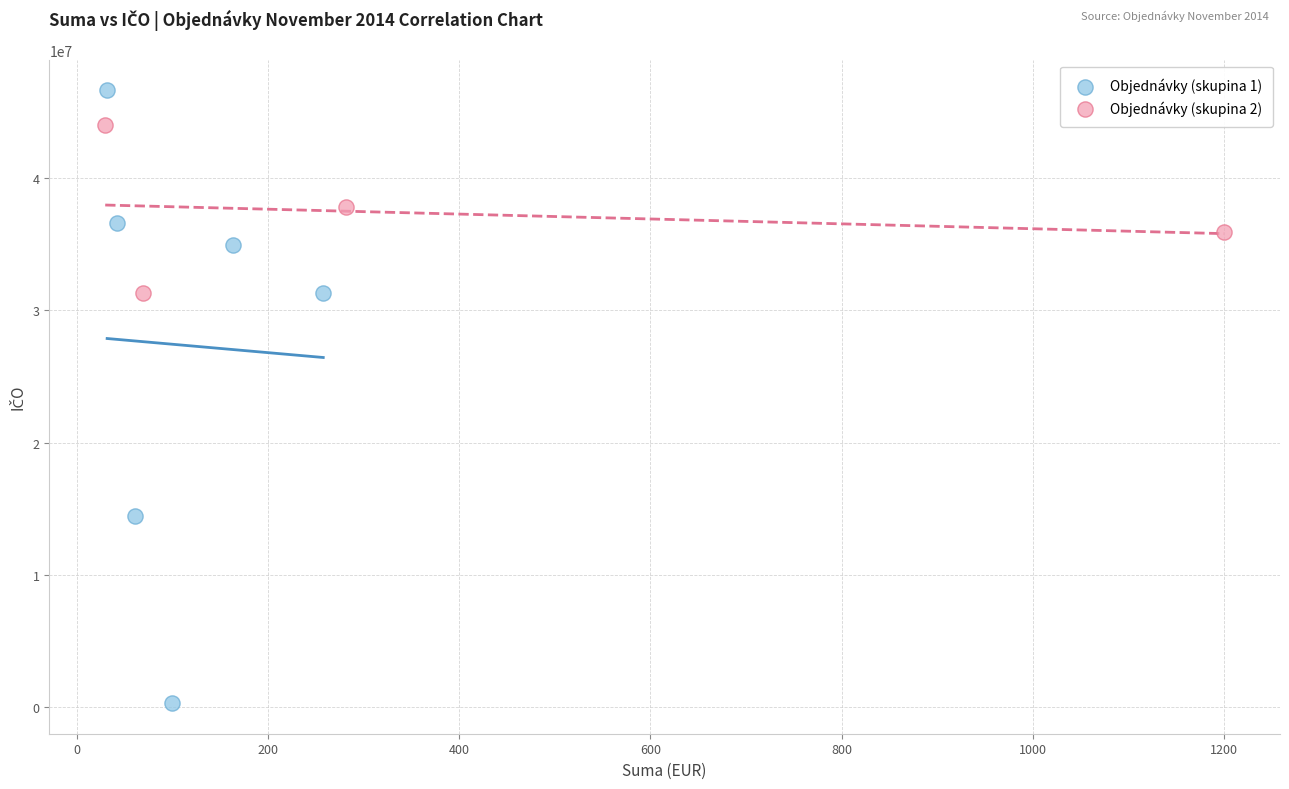

Which series contains the highest Y value?

Objednávky (skupina 1)